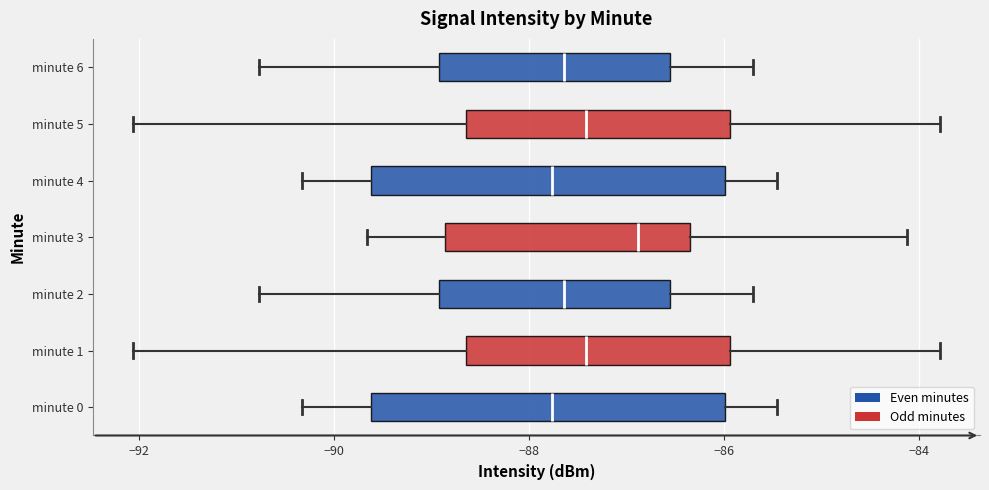

Reading bottom to top, read every box against the x-axis: the position of its median line, the range the box covers, and the ends of its whiskers. The values are not printed on the chart, so give them approximately, as read against the axis.

minute 0: median -87.8, box -89.6 to -86.0, whiskers -90.4 to -85.4
minute 1: median -87.4, box -88.6 to -86.0, whiskers -92.0 to -83.8
minute 2: median -87.6, box -89.0 to -86.6, whiskers -90.8 to -85.6
minute 3: median -86.8, box -88.8 to -86.4, whiskers -89.6 to -84.2
minute 4: median -87.8, box -89.6 to -86.0, whiskers -90.4 to -85.4
minute 5: median -87.4, box -88.6 to -86.0, whiskers -92.0 to -83.8
minute 6: median -87.6, box -89.0 to -86.6, whiskers -90.8 to -85.6